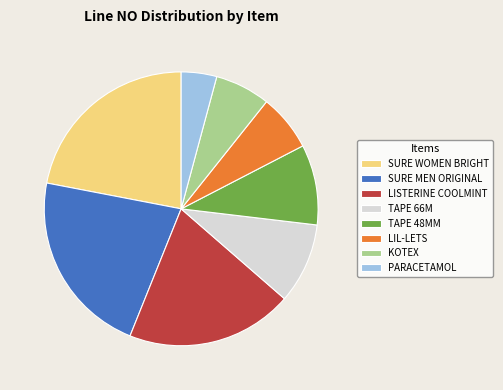

Is the sum of KOTEX and TAPE 66M greater than half?

No